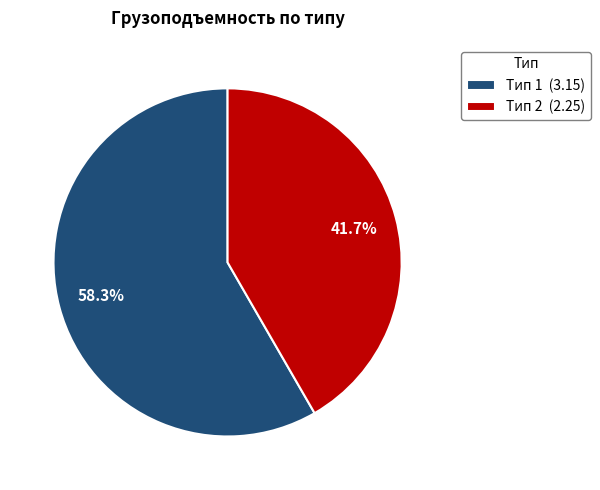

Between Тип 2 and Тип 1, which is larger?

Тип 1